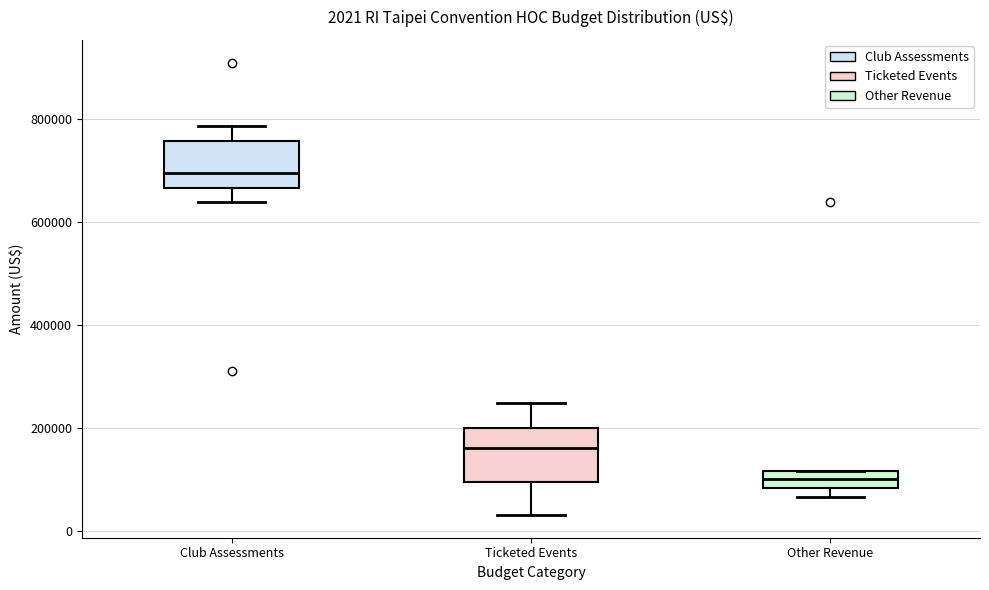

Which box's median line is the lowest?

Other Revenue